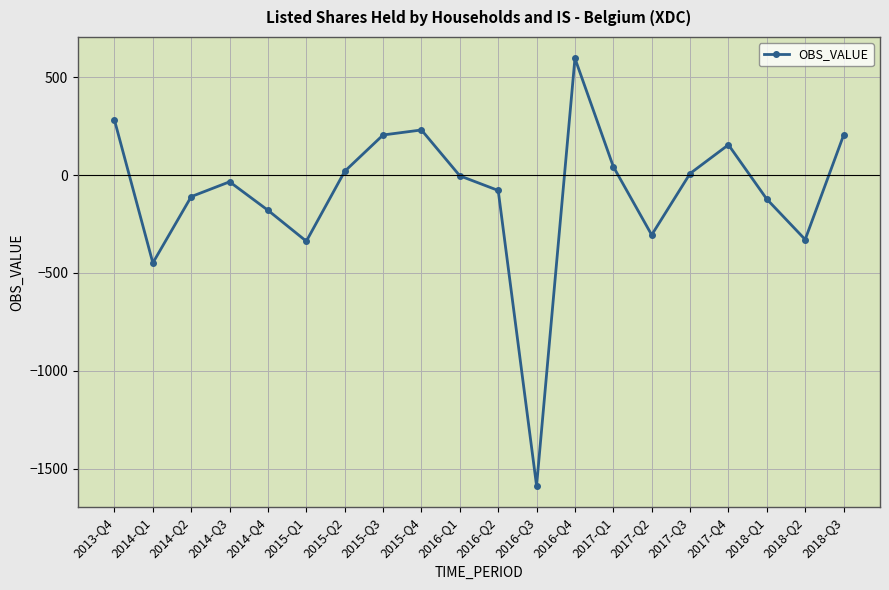

What is the change in value from 2013-Q4 to 2016-Q2?

-359.5